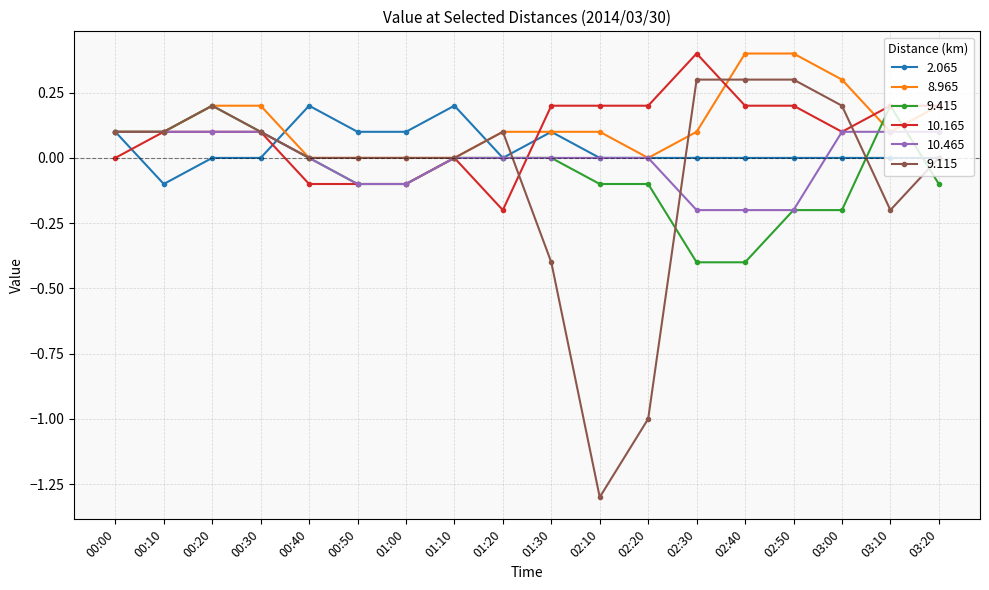

What is the total value across all series at 02:10?

-1.1